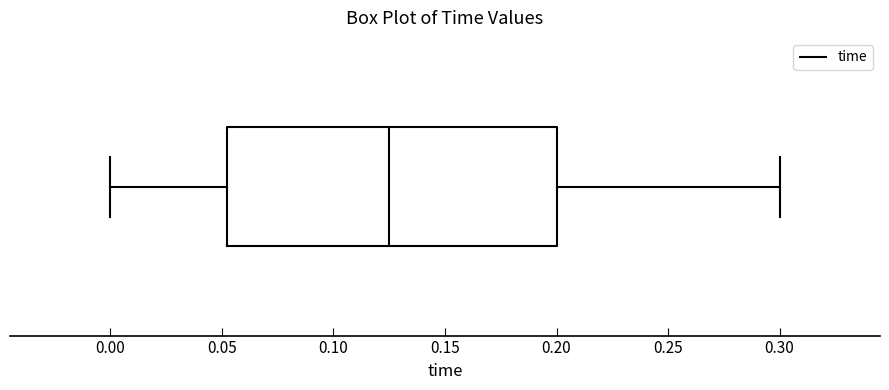

Transcribe this box plot: give where the median line is, the range the box spans, and where the two whiskers end, as read against the x-axis. The values are not printed on the chart, so give them approximately, as read against the axis.

median 0.125, box 0.055 to 0.200, whiskers 0.000 to 0.300